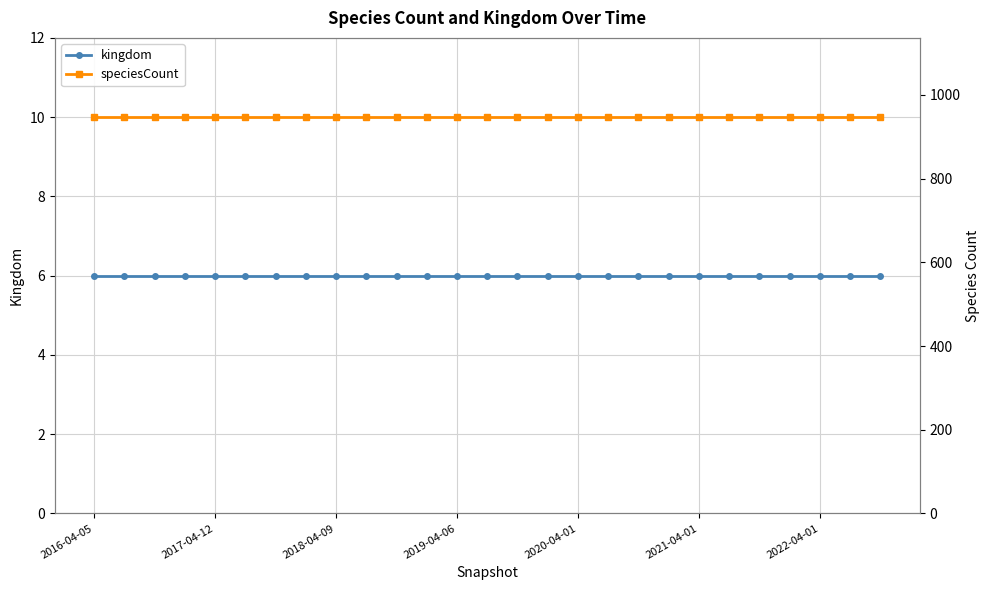

Where is speciesCount nearest to the value 947?

2016-04-05